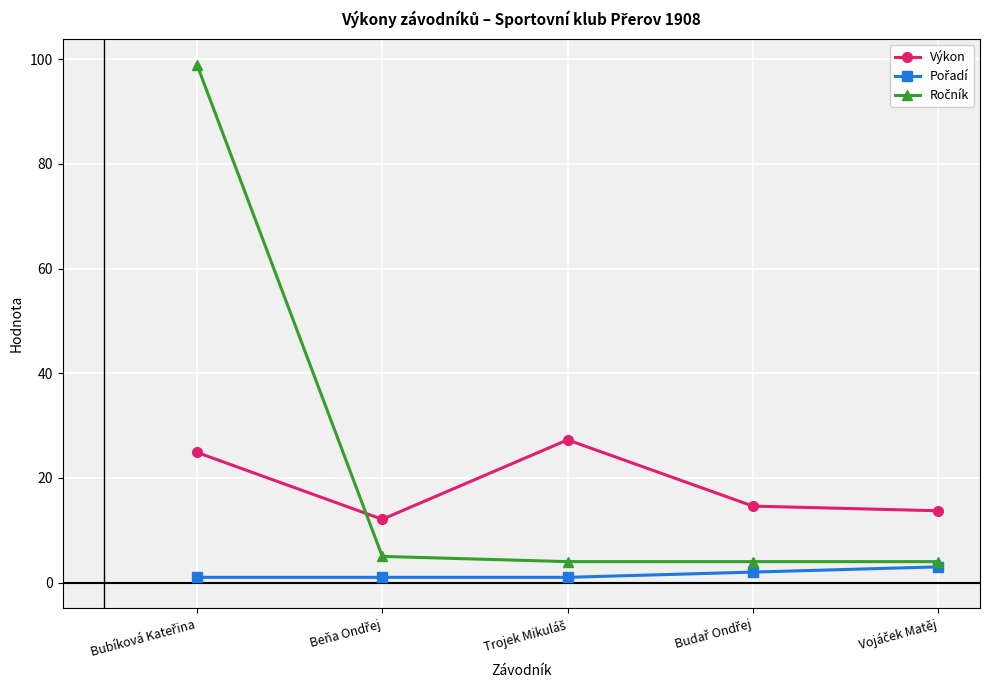

True or false: Výkon has more than 1 interior local peaks.

False